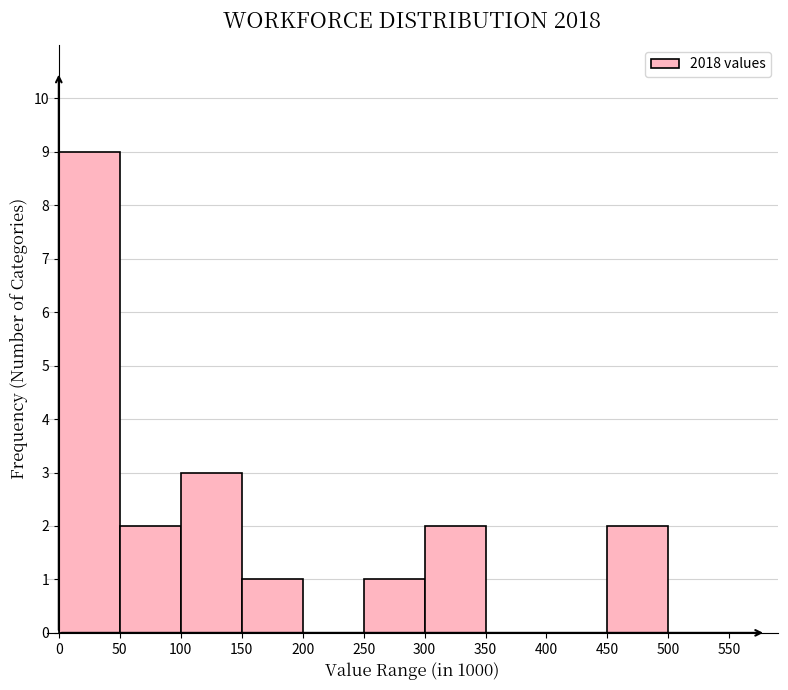

Reading left to right, list every bar in this chart as the range it spans on the x-axis followed by its height. The values are not printed on the chart, so give them approximately, as read against the axis.

0 to 50: 9
50 to 100: 2
100 to 150: 3
150 to 200: 1
200 to 250: 0
250 to 300: 1
300 to 350: 2
350 to 400: 0
400 to 450: 0
450 to 500: 2
500 to 550: 0